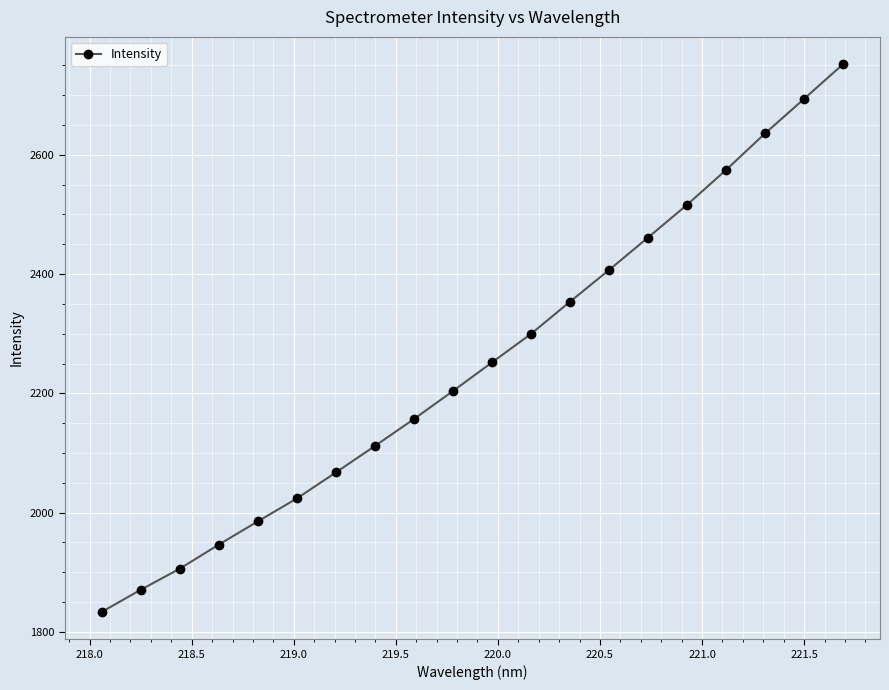

What is the minimum value shown in the chart?

1833.6